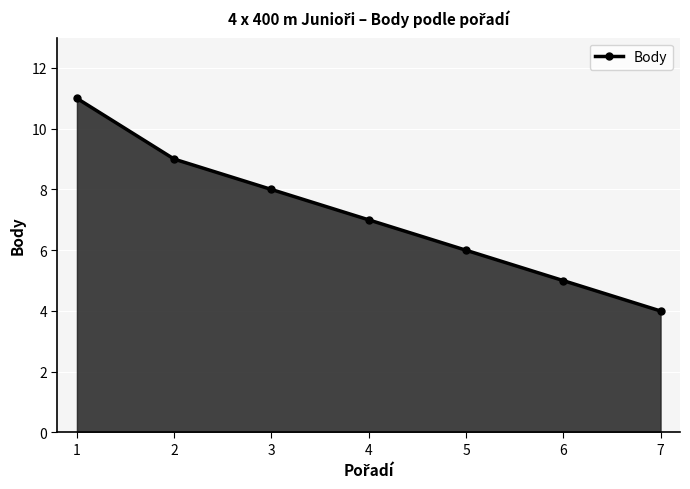

Which has a higher value, 2 or 3?

2